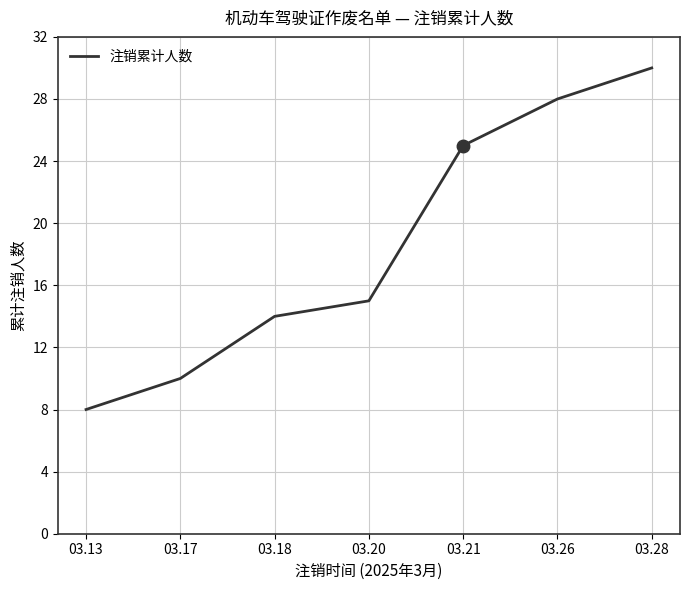

Count the number of categories in the chart.

7